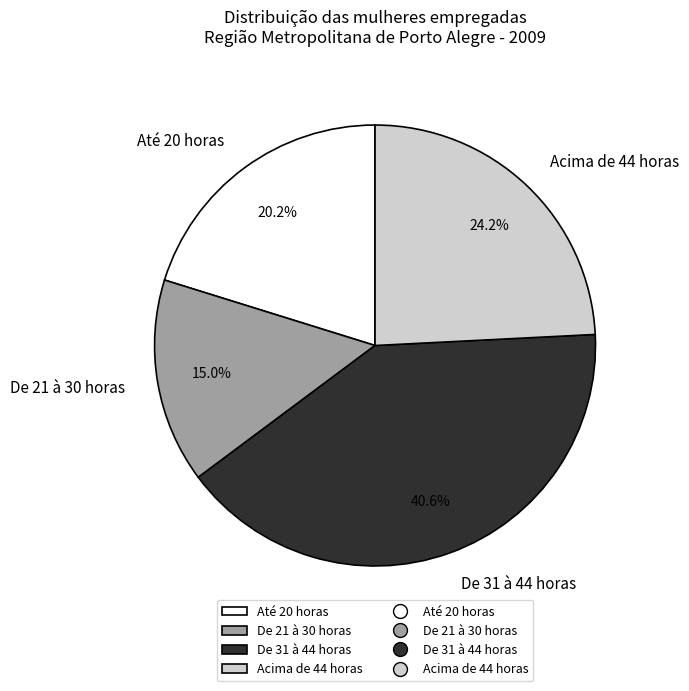

Is it true that De 21 à 30 horas is 15% of the pie?

True